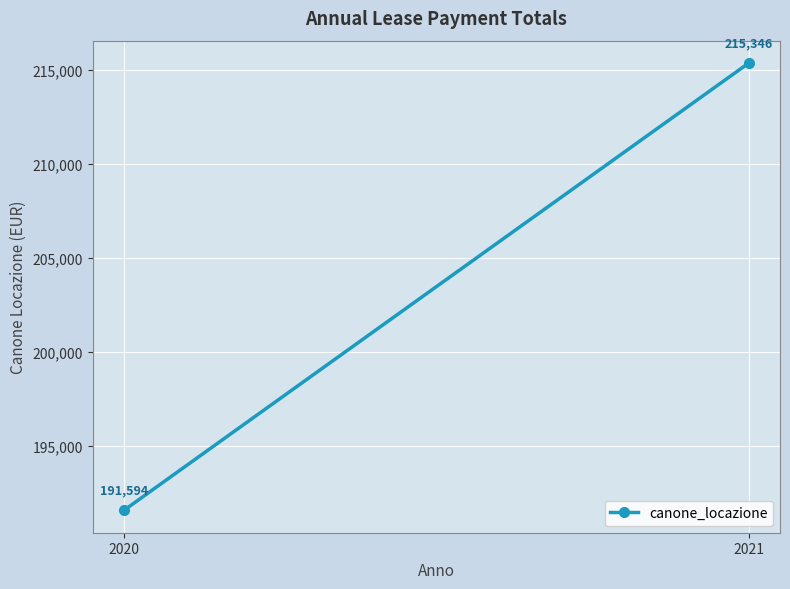

What is the sum of the values at 2020 and 2021?

406940.7